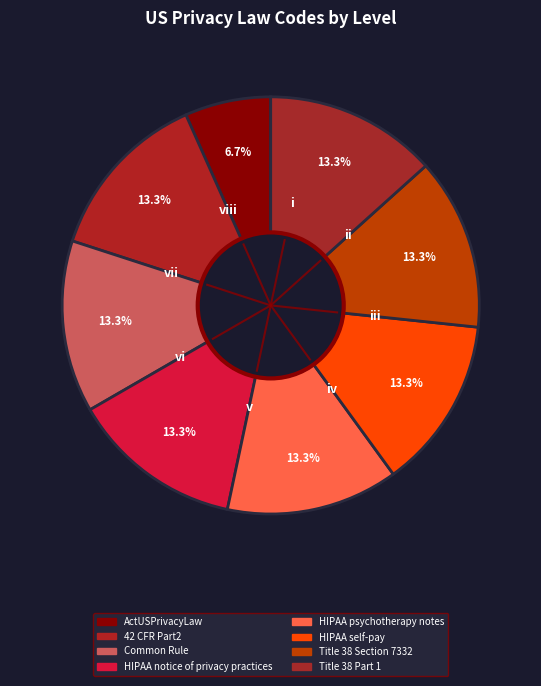

Count the number of slices in the pie.

8